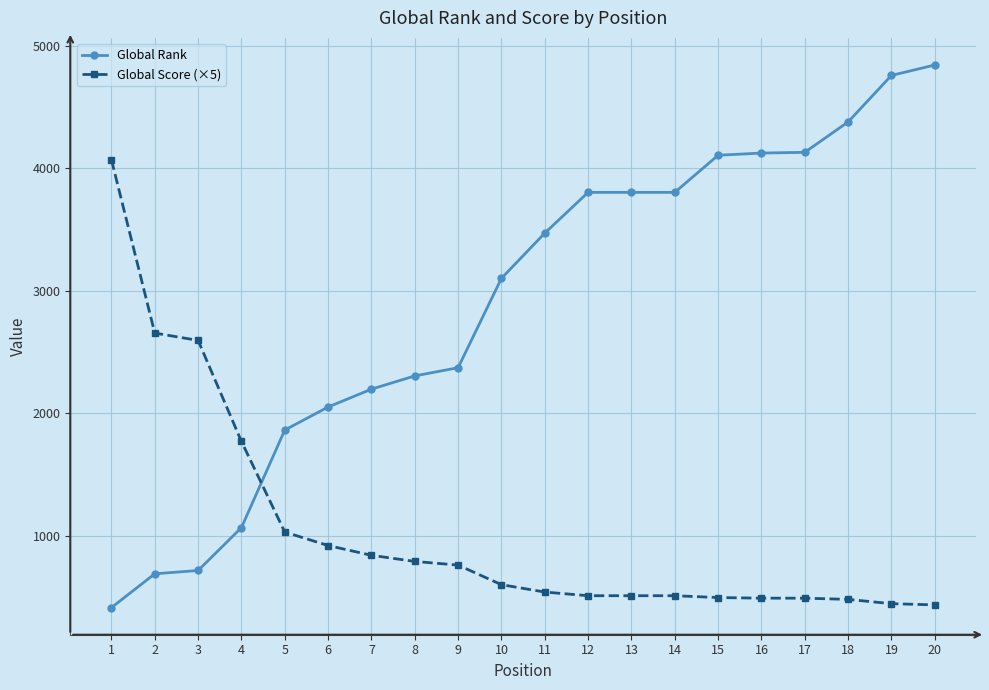

What is the minimum value shown in the chart?

413